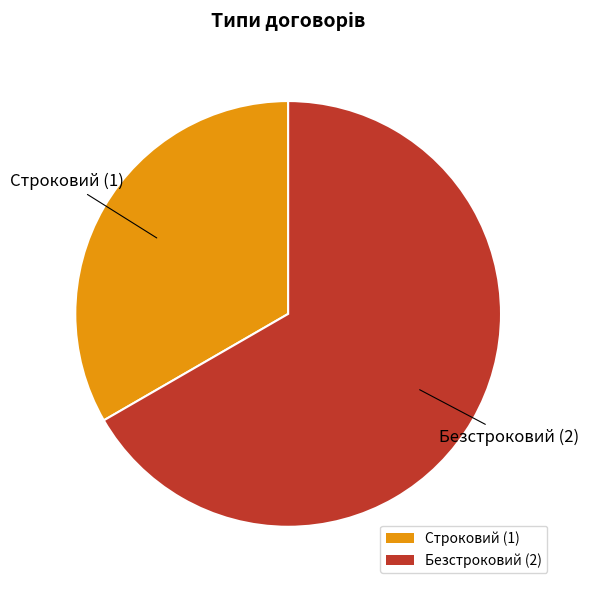

How many segments does this pie chart have?

2